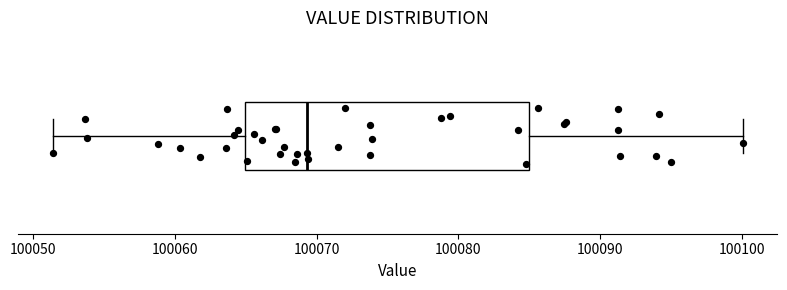

Transcribe this box plot: give where the median line is, the range the box spans, and where the two whiskers end, as read against the x-axis. The values are not printed on the chart, so give them approximately, as read against the axis.

median 100069, box 100065 to 100085, whiskers 100051 to 100100